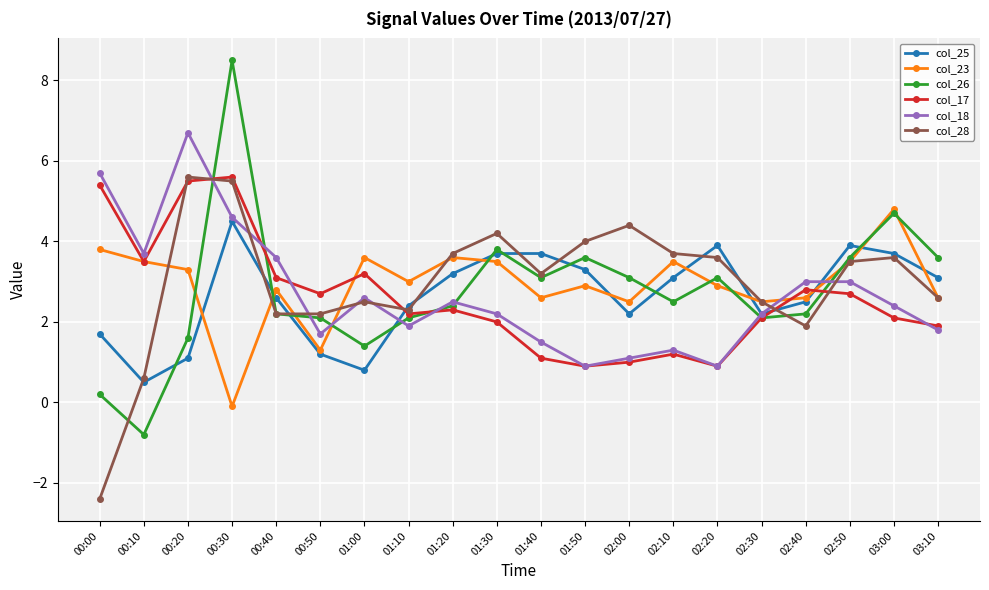

True or false: col_26 and col_18 cross at least once.

True